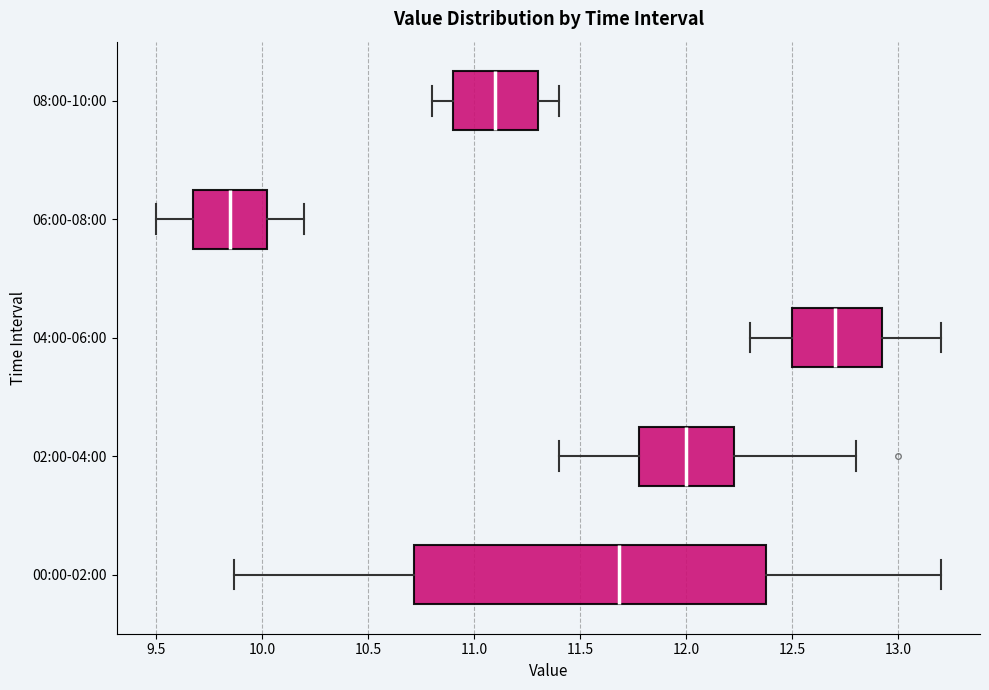

Where is the right edge of the box for 04:00-06:00 on the x-axis? The values are not printed on the chart, so give them approximately, as read against the axis.

12.95